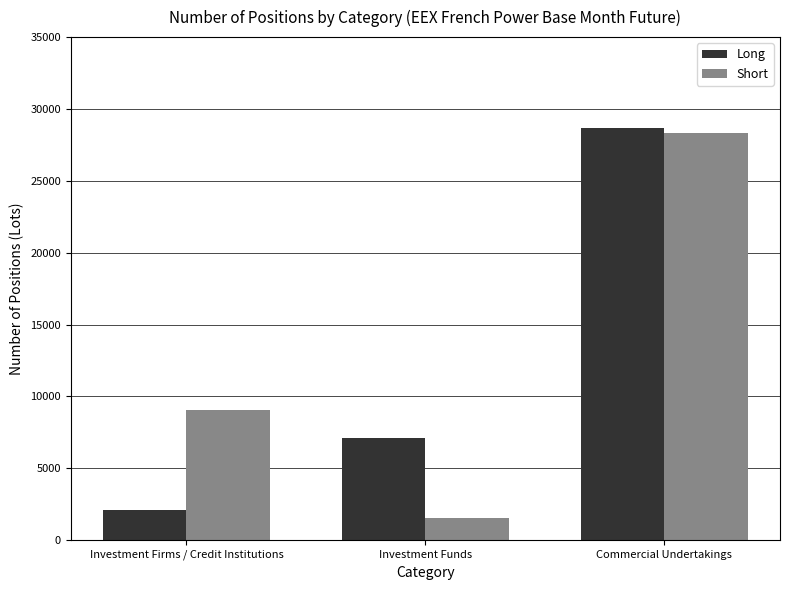

Is it true that Long equals 5926.7 at Commercial Undertakings?

False